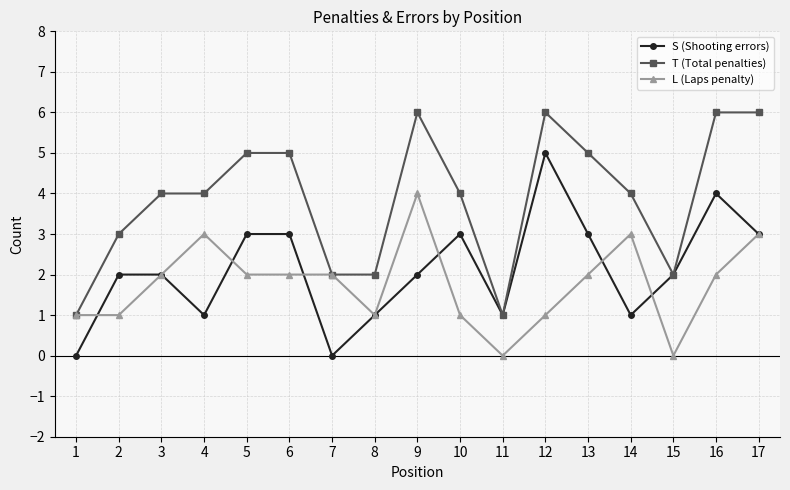

Which series has the largest total across all categories?

T (Total penalties)